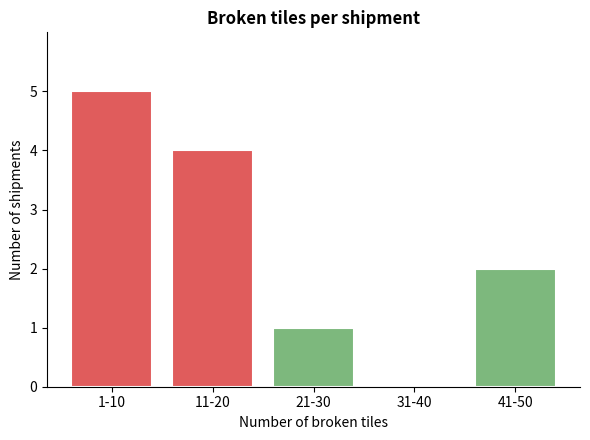

Reading right to left, transcribe all the data shown in this chart.

41-50=2	31-40=0	21-30=1	11-20=4	1-10=5